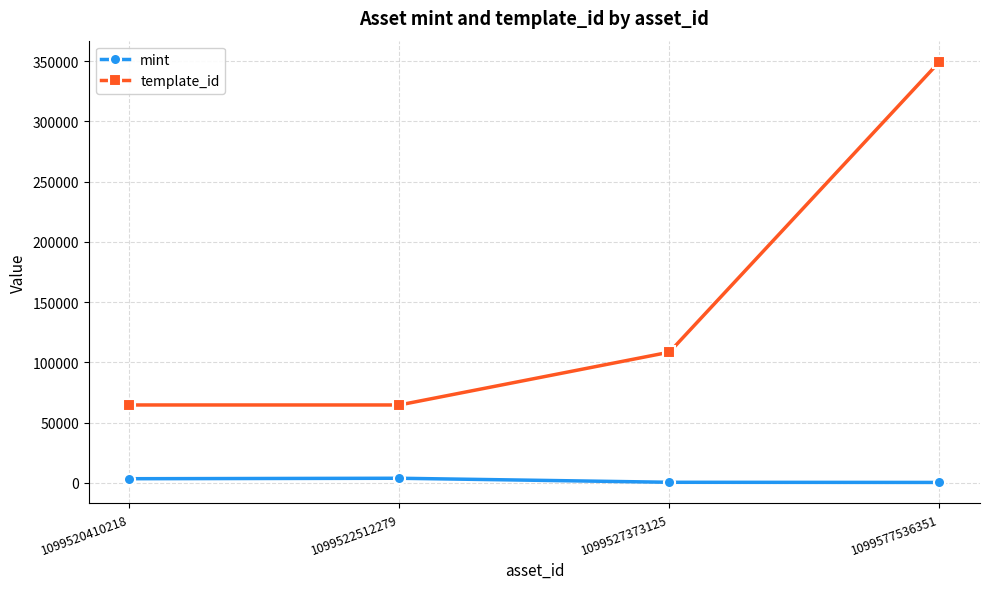

True or false: mint and template_id cross at least once.

False